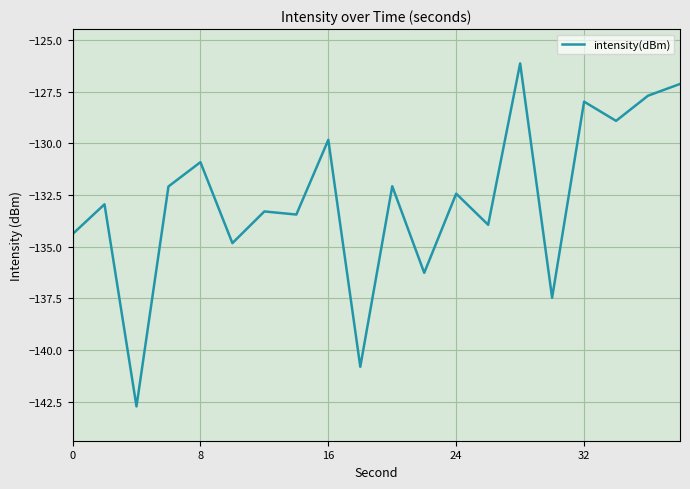

What is the minimum value shown in the chart?

-142.7